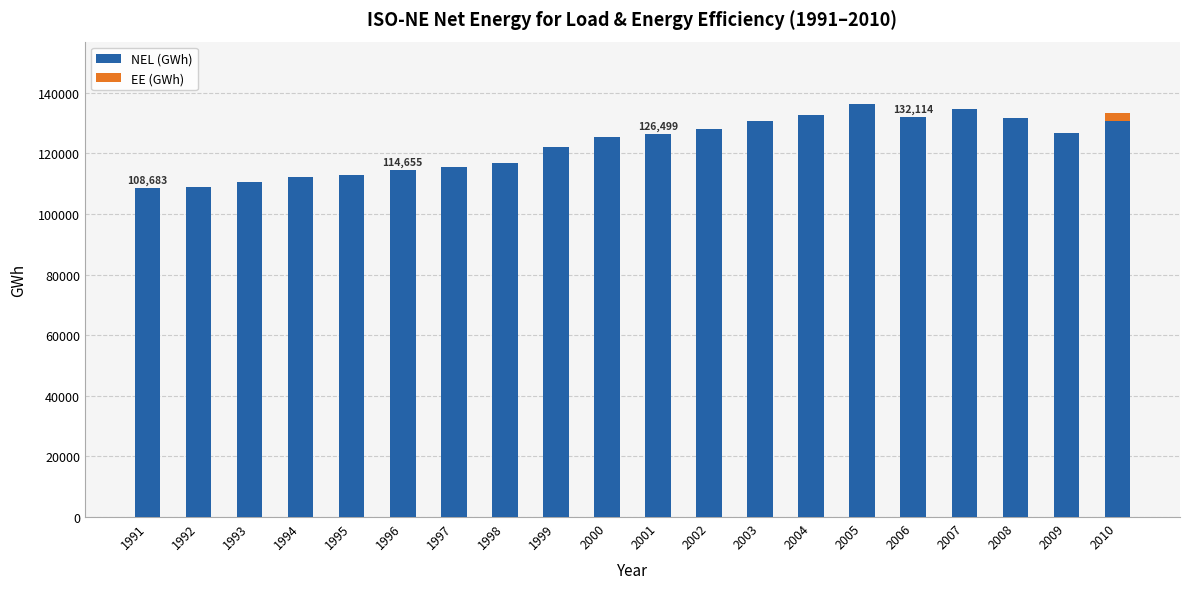

Does the chart contain stacked bars?

Yes